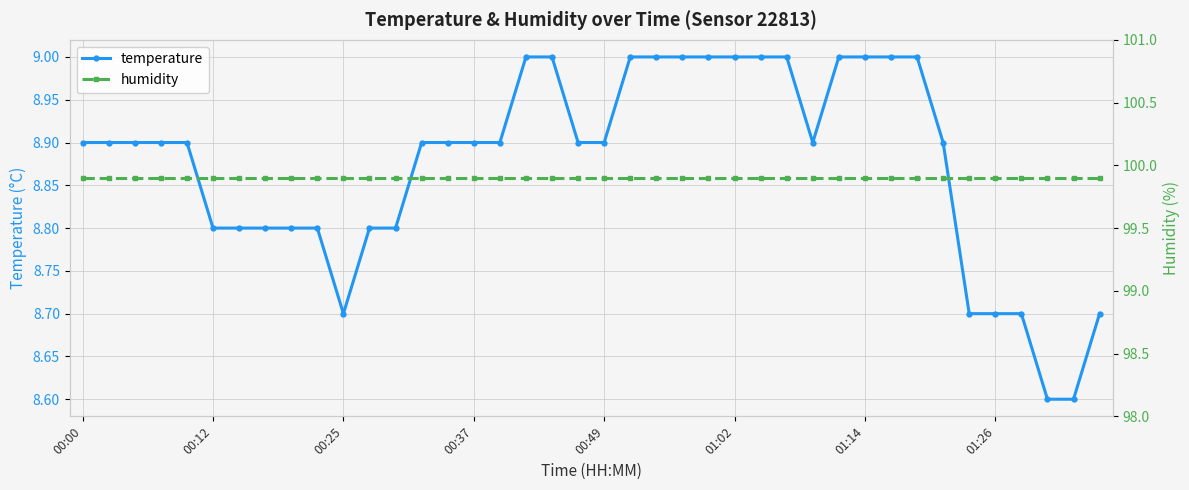

At which category is the sum across all series the highest?

17